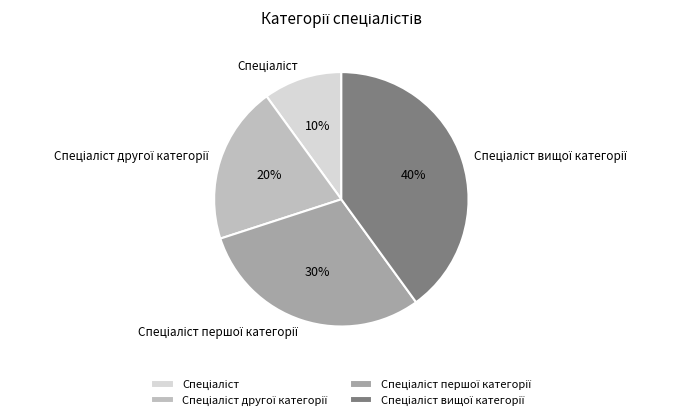

Is there any slice that represents more than half of the pie?

No